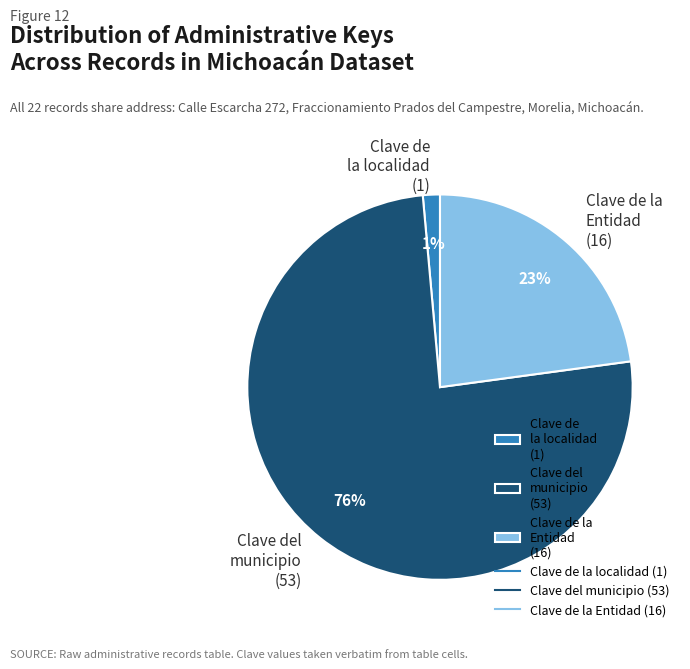

What percentage is the Clave de la Entidad (16) slice, to the nearest percent?

23%